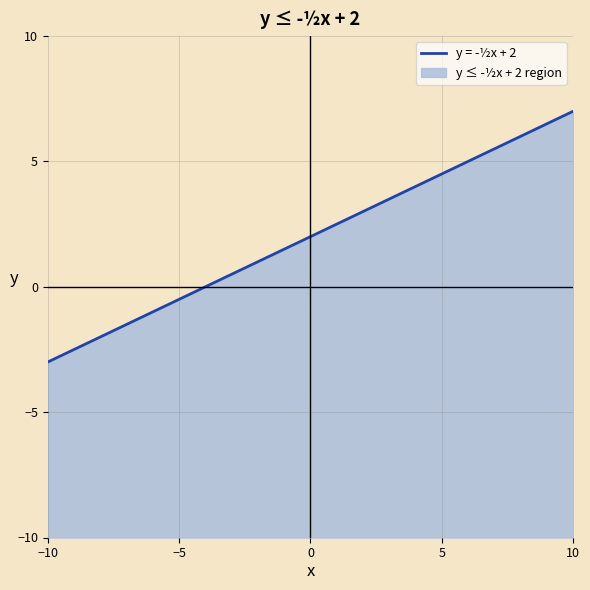

How many lines are shown in the chart?

1